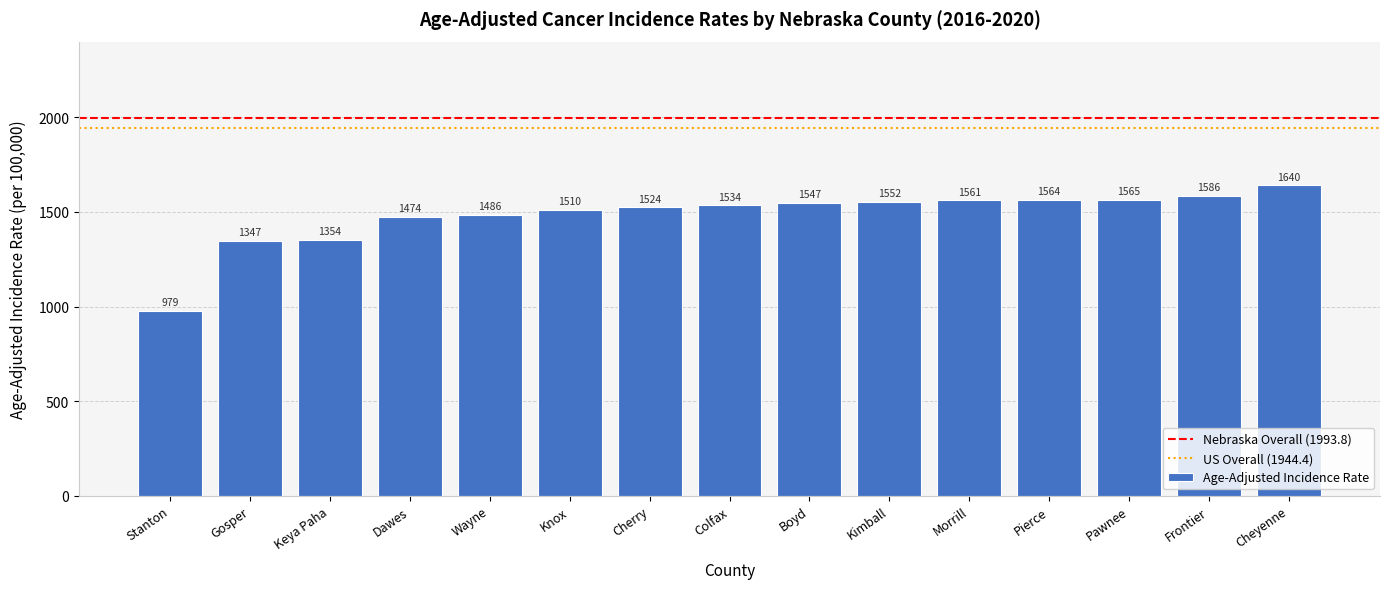

Count the number of data series in this chart.

1